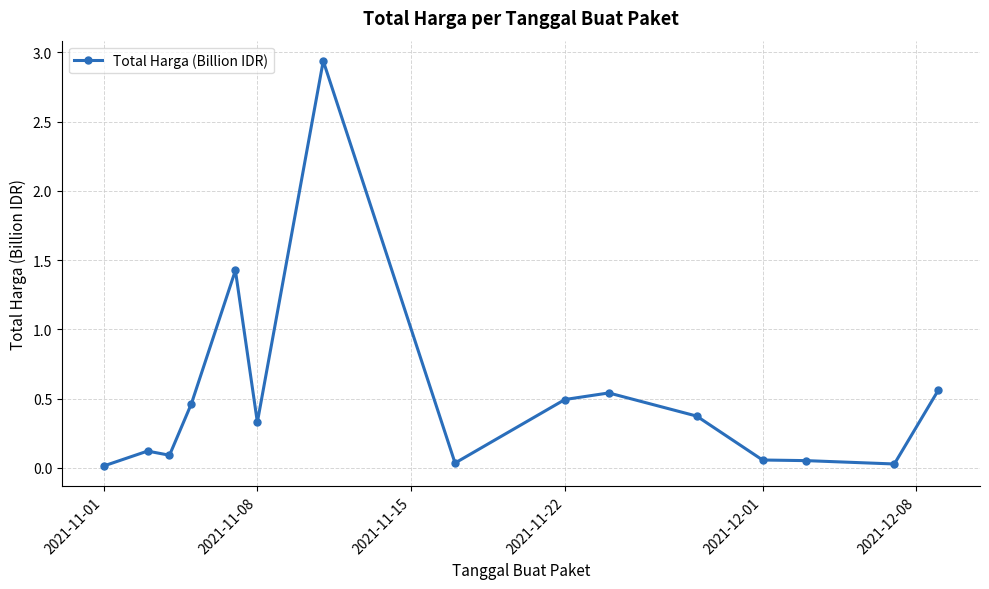

How many lines are shown in the chart?

1